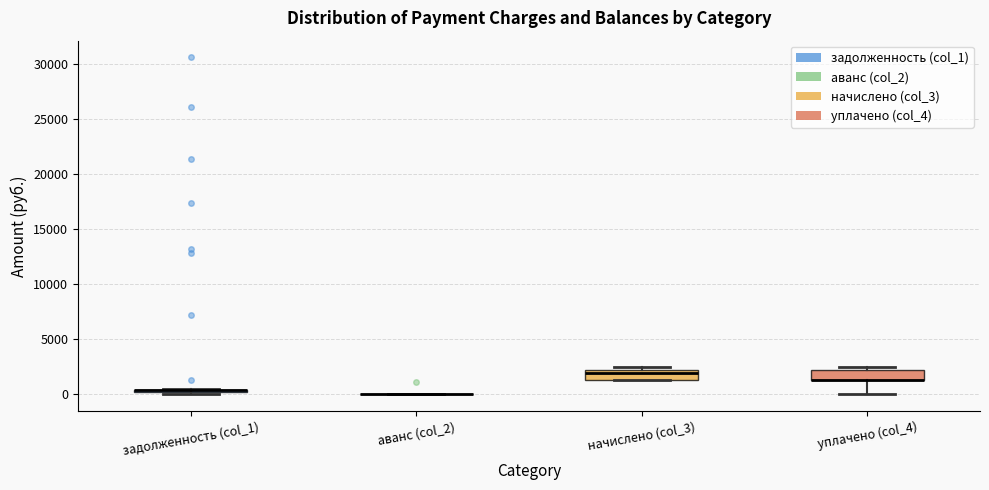

Where is the upper edge of the box for начислено (col_3) on the y-axis? The values are not printed on the chart, so give them approximately, as read against the axis.

2000